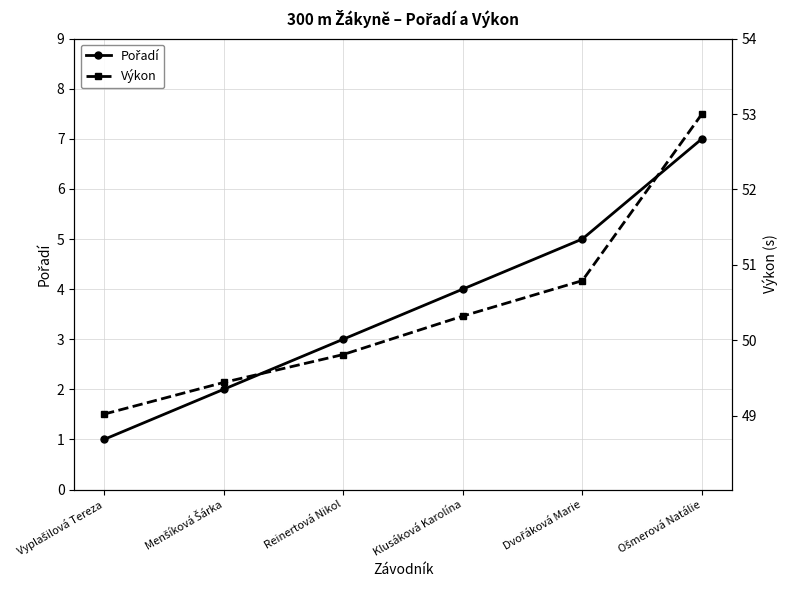

Rank the series at Reinertová Nikol from highest to lowest value.

Výkon, Pořadí